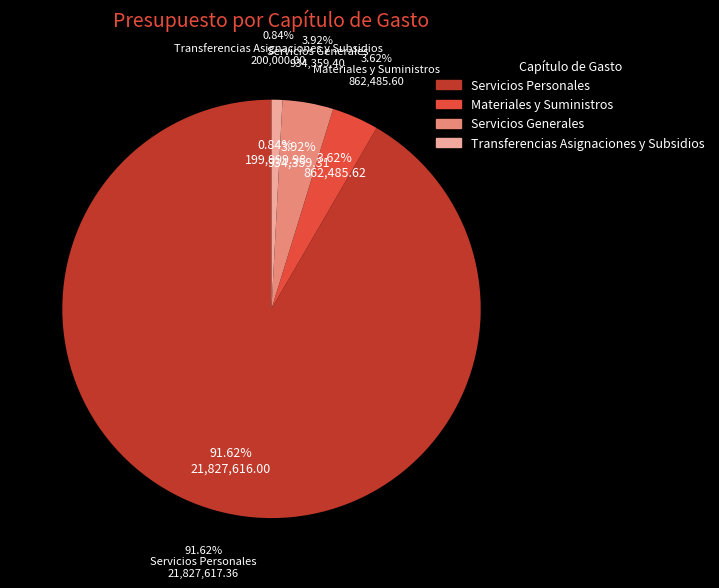

Which category has the smallest portion of the pie?

Transferencias Asignaciones y Subsidios